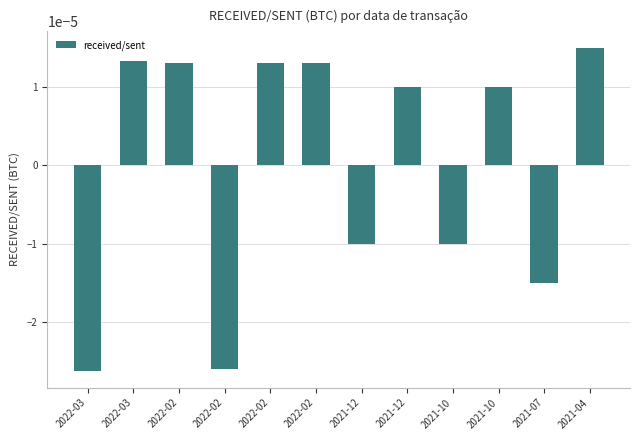

Does the chart contain stacked bars?

No